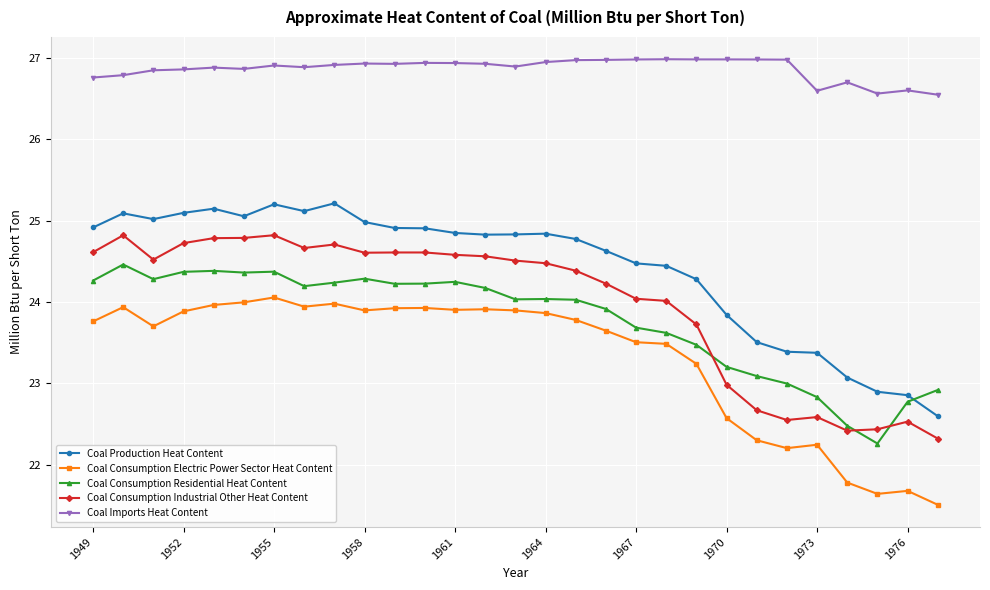

How many data points does each series have?

29